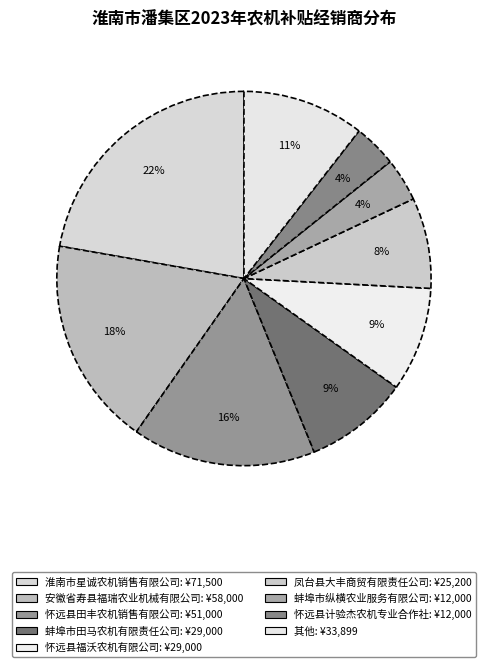

How many slices are in this pie chart?

9